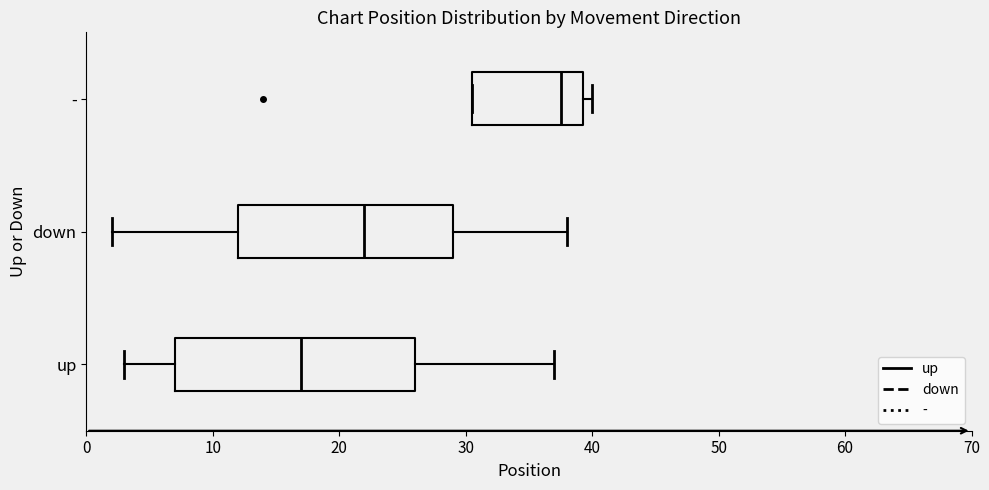

Which box is the widest, from its left edge to its right edge?

up